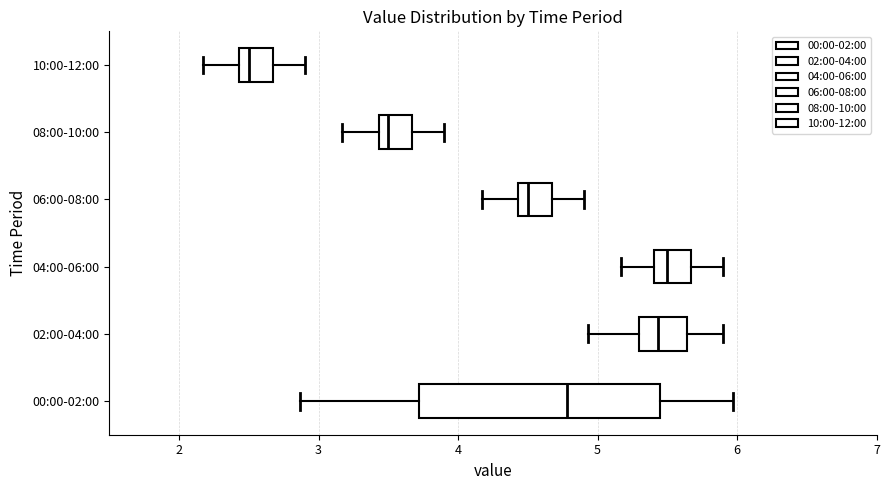

Reading bottom to top, read every box against the x-axis: the position of its median line, the range the box covers, and the ends of its whiskers. The values are not printed on the chart, so give them approximately, as read against the axis.

00:00-02:00: median 4.8, box 3.7 to 5.4, whiskers 2.9 to 6.0
02:00-04:00: median 5.4, box 5.3 to 5.6, whiskers 4.9 to 5.9
04:00-06:00: median 5.5, box 5.4 to 5.7, whiskers 5.2 to 5.9
06:00-08:00: median 4.5, box 4.4 to 4.7, whiskers 4.2 to 4.9
08:00-10:00: median 3.5, box 3.4 to 3.7, whiskers 3.2 to 3.9
10:00-12:00: median 2.5, box 2.4 to 2.7, whiskers 2.2 to 2.9